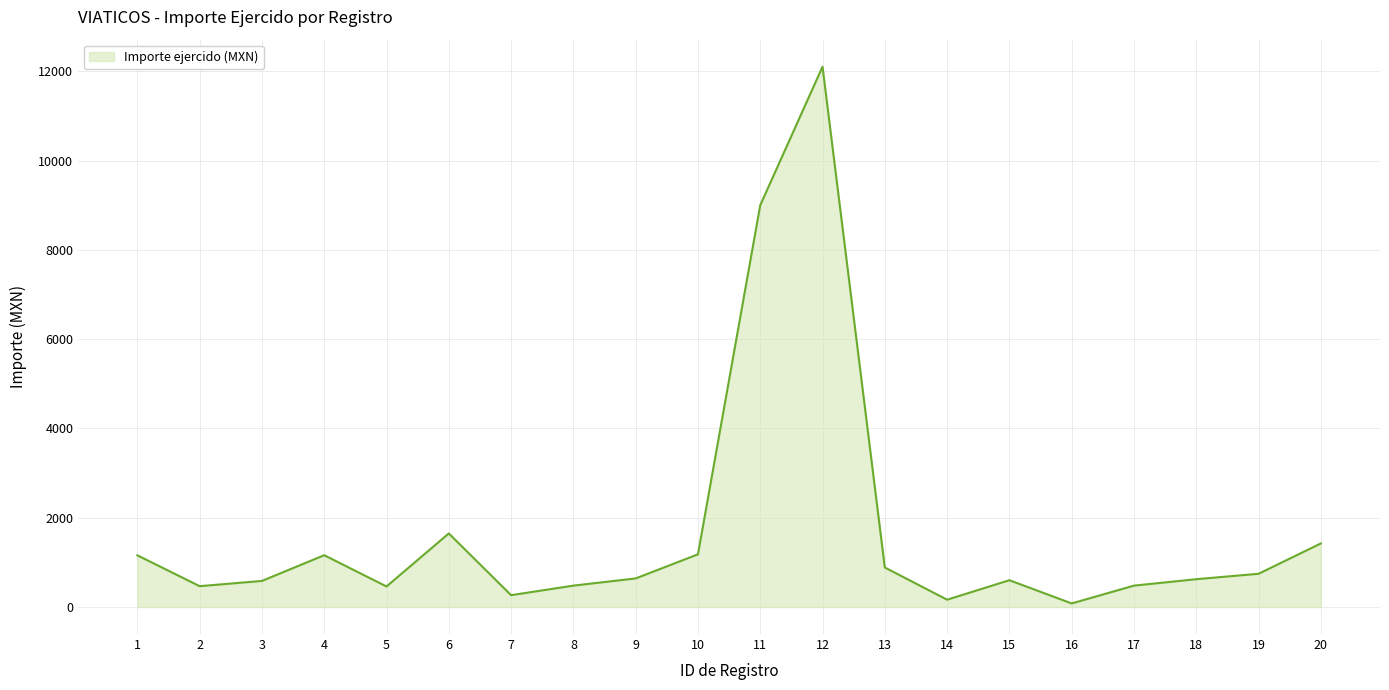

What is the ratio of the value at 18 to the value at 10?

0.5